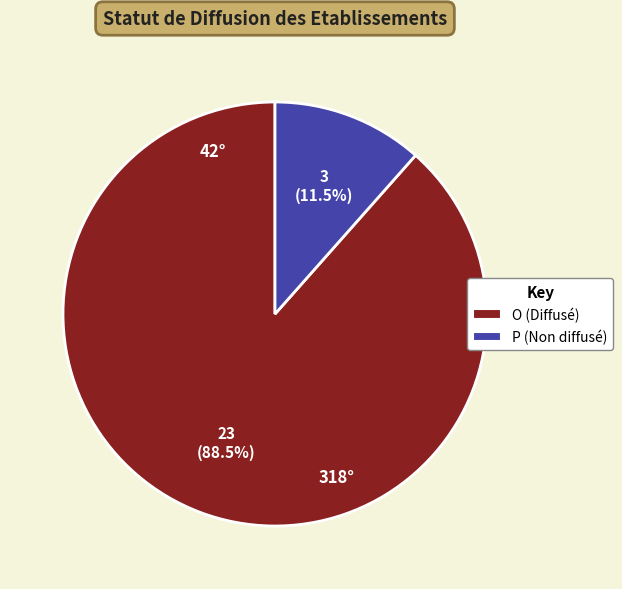

What is the largest slice in the pie chart?

O